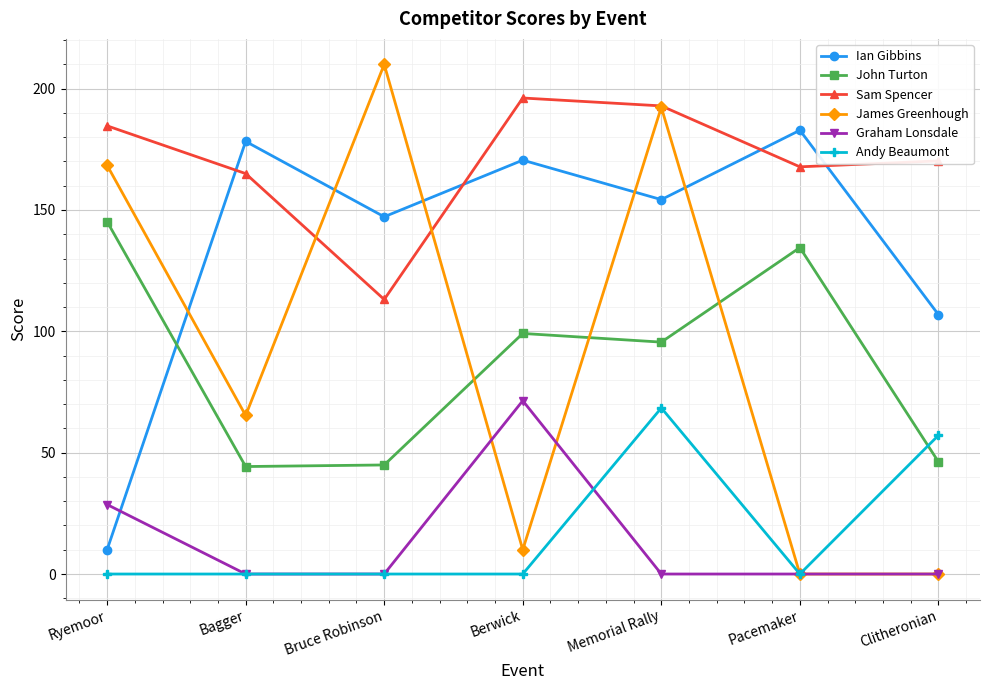

True or false: Andy Beaumont and Sam Spencer intersect in this chart.

False